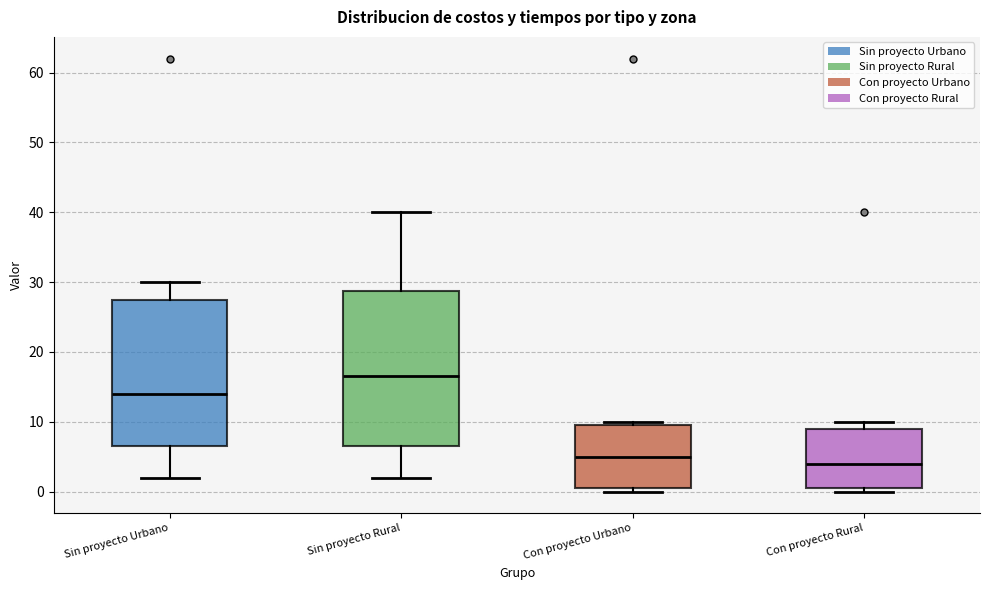

Which box has the highest median line?

Sin proyecto Rural